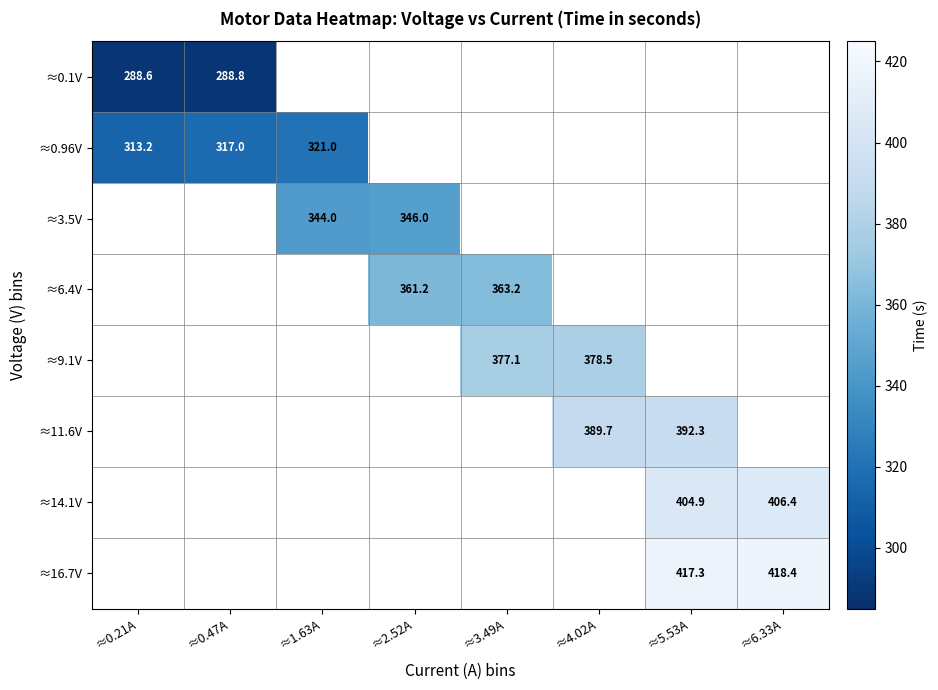

Which series has the widest spread of values?

≈0.96V